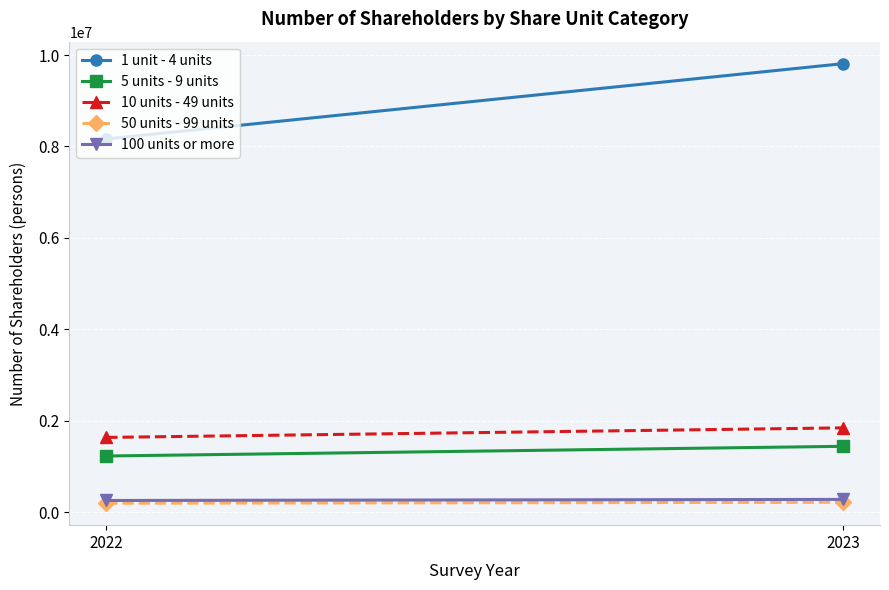

What is the value of the 10 units - 49 units point at the 1st from the left?

1637191